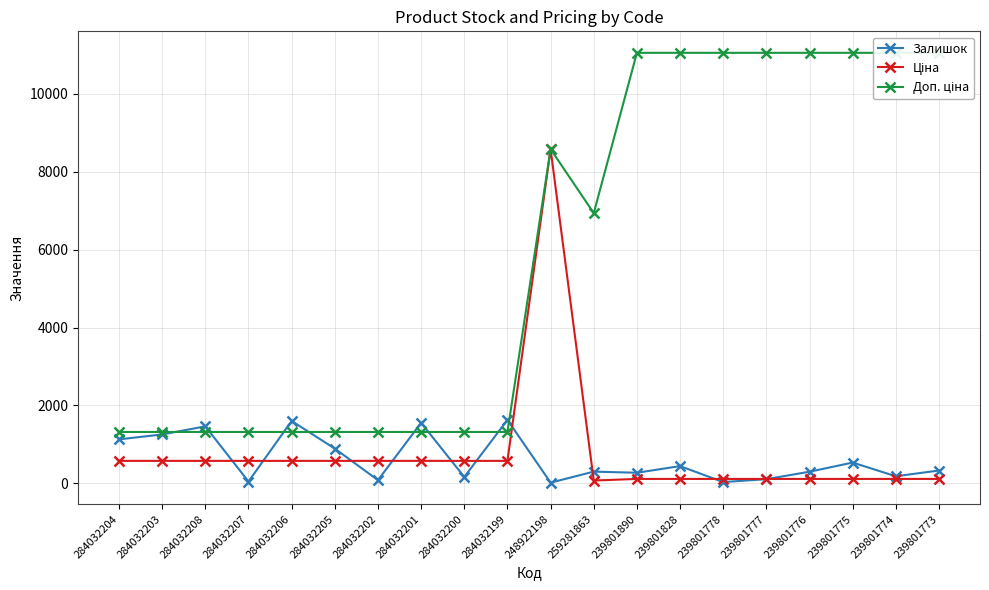

Between which two adjacent categories do Залишок and Доп. ціна first intersect?

284032203 and 284032208